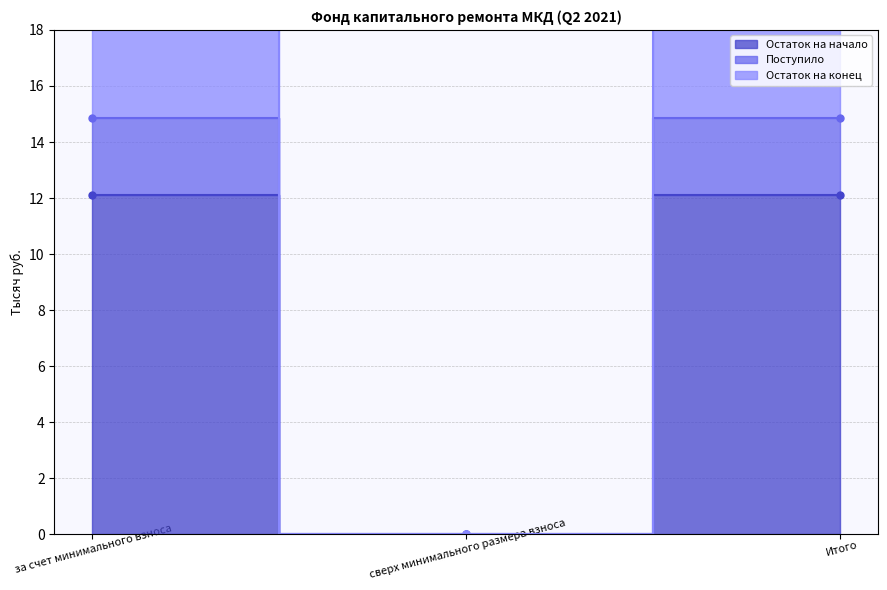

What are all the series names shown in the legend?

Остаток на начало, Поступило, Остаток на конец